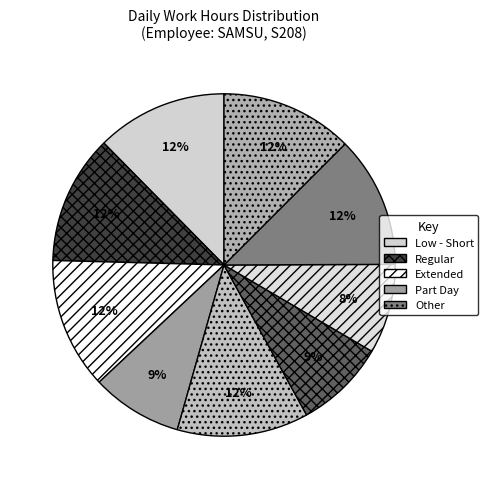

Is there any slice that represents more than half of the pie?

No